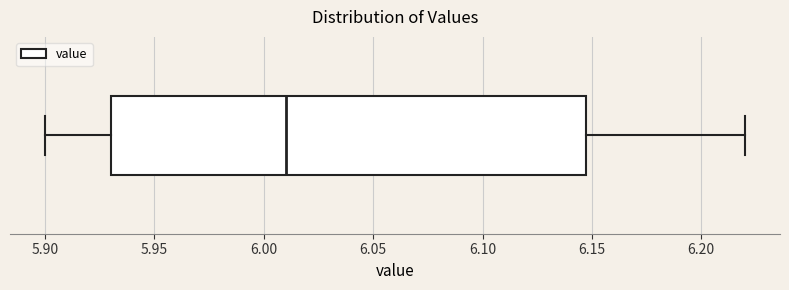

Transcribe this box plot: give where the median line is, the range the box spans, and where the two whiskers end, as read against the x-axis. The values are not printed on the chart, so give them approximately, as read against the axis.

median 6.01, box 5.93 to 6.15, whiskers 5.90 to 6.22